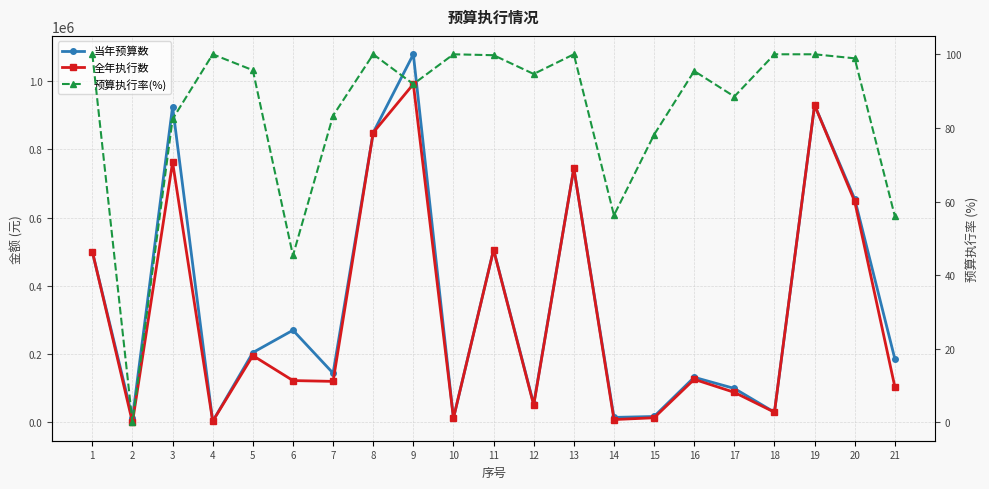

The 预算执行率(%) series shows 100.0 at 1. True or false?

True